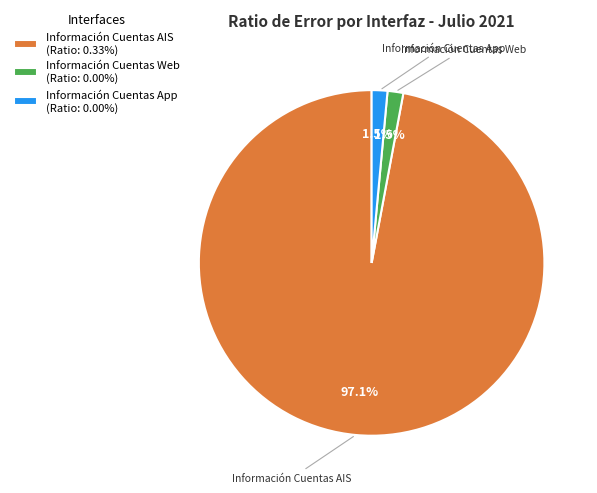

Is there any slice that represents more than half of the pie?

Yes